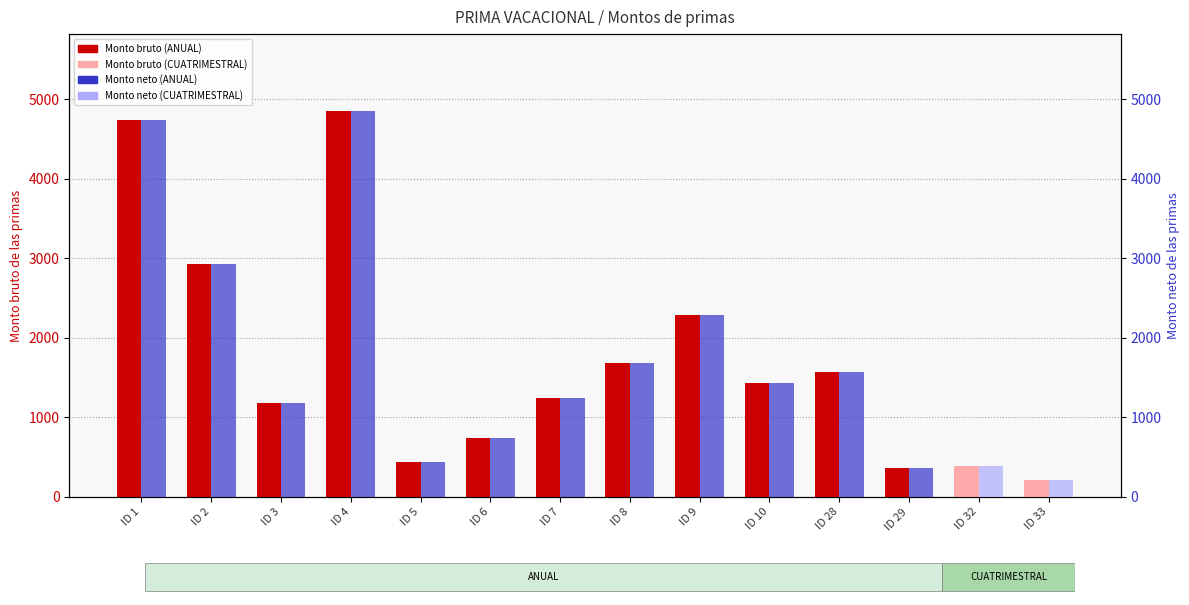

The Monto neto de las primas series shows 736.0 at ID 6. True or false?

True